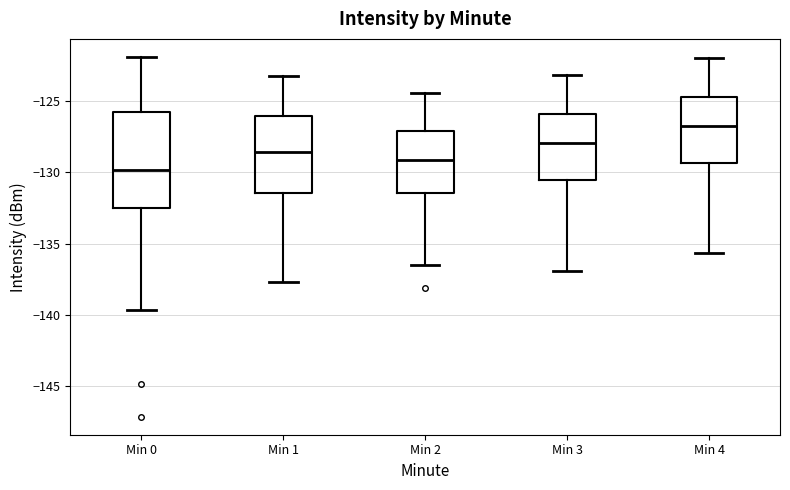

Which box's median line is the highest?

Min 4